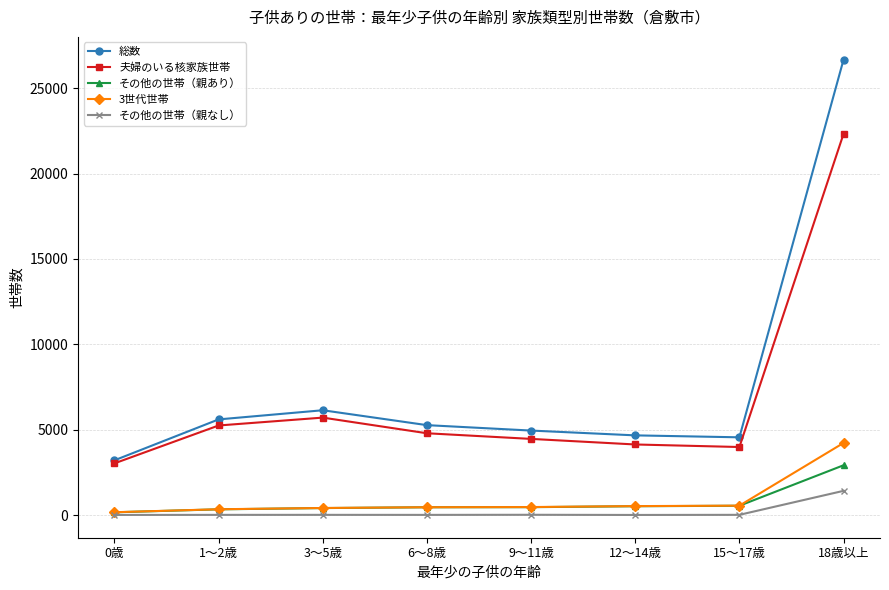

Which series has the largest total across all categories?

総数